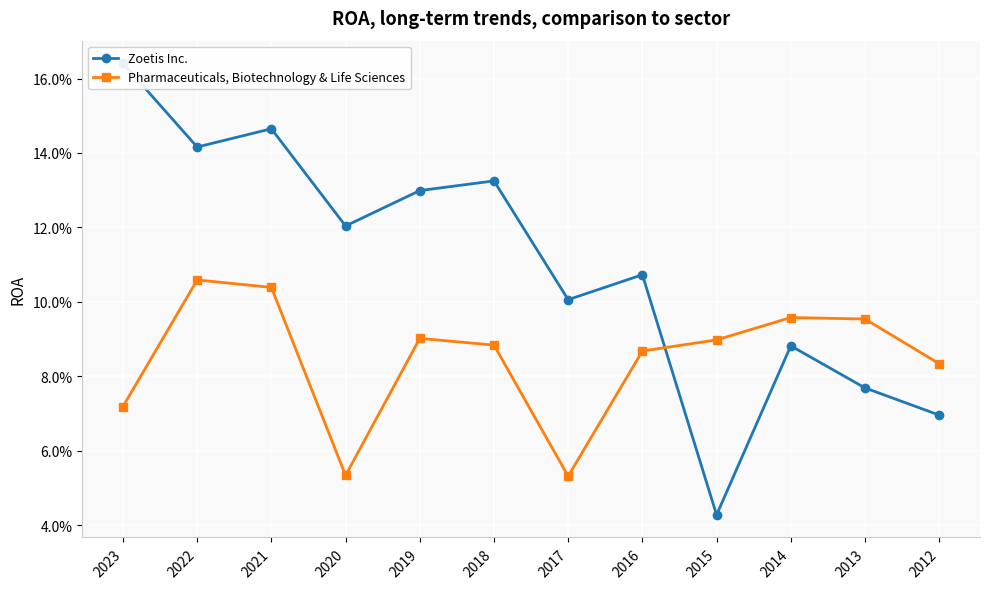

Does the chart display data point markers on the line(s)?

Yes